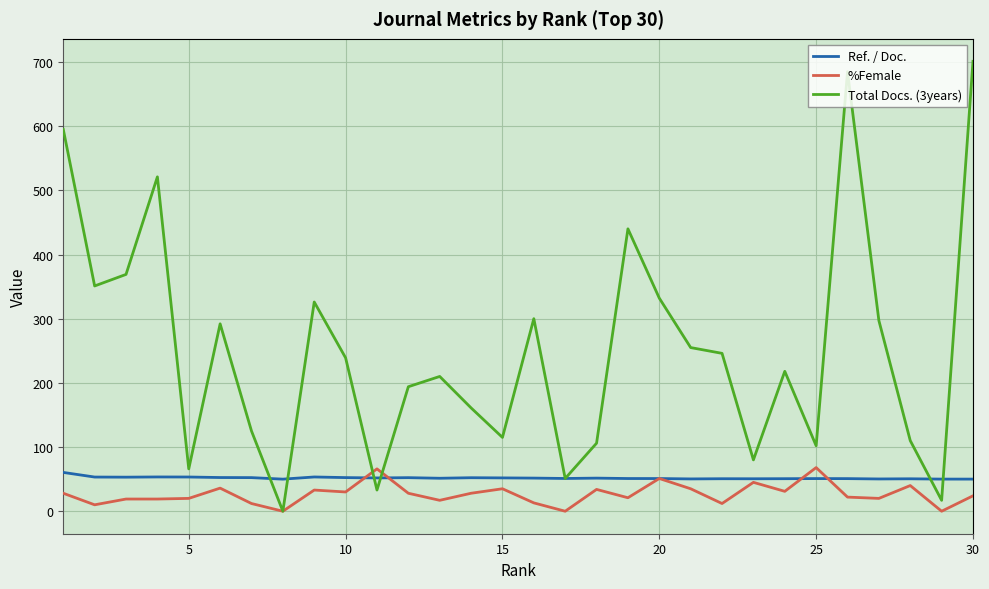

What is the maximum value shown in the chart?

701.0